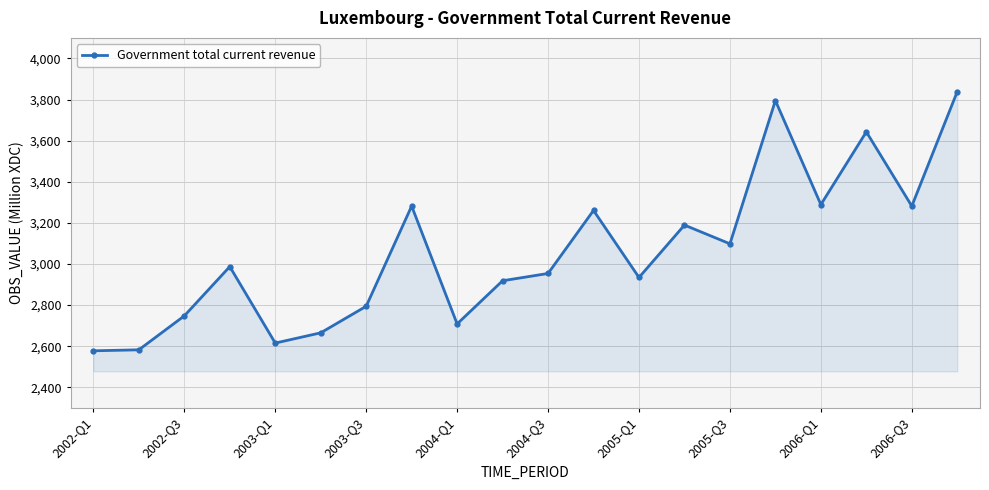

What is the minimum value shown in the chart?

2577.5